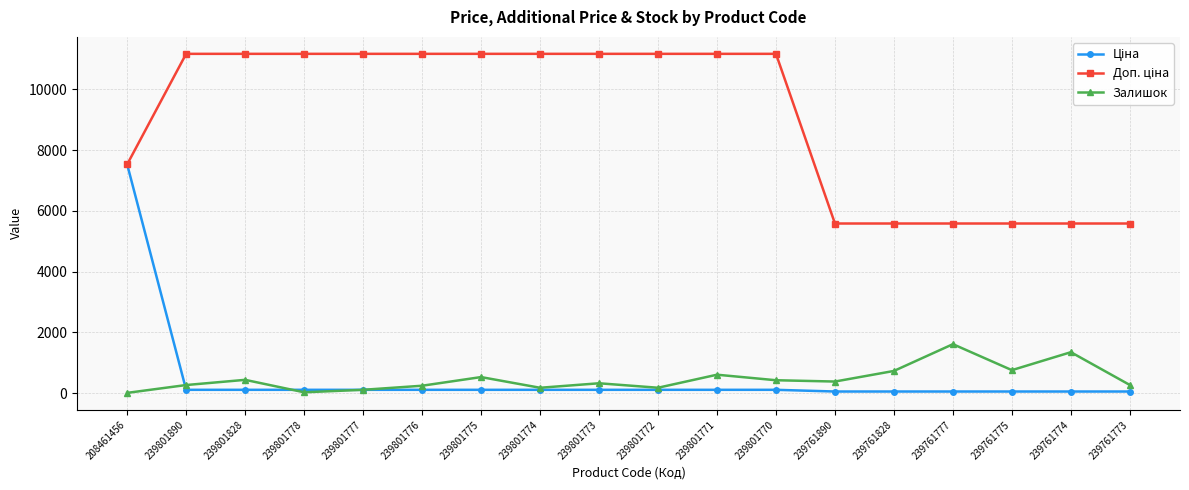

At which category is the sum across all series the highest?

208461456